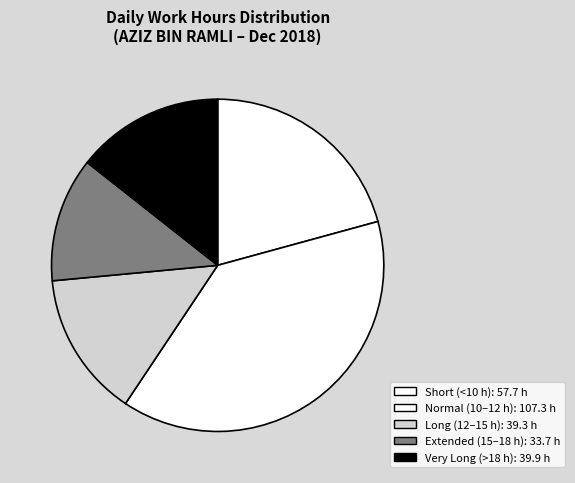

How many segments does this pie chart have?

5